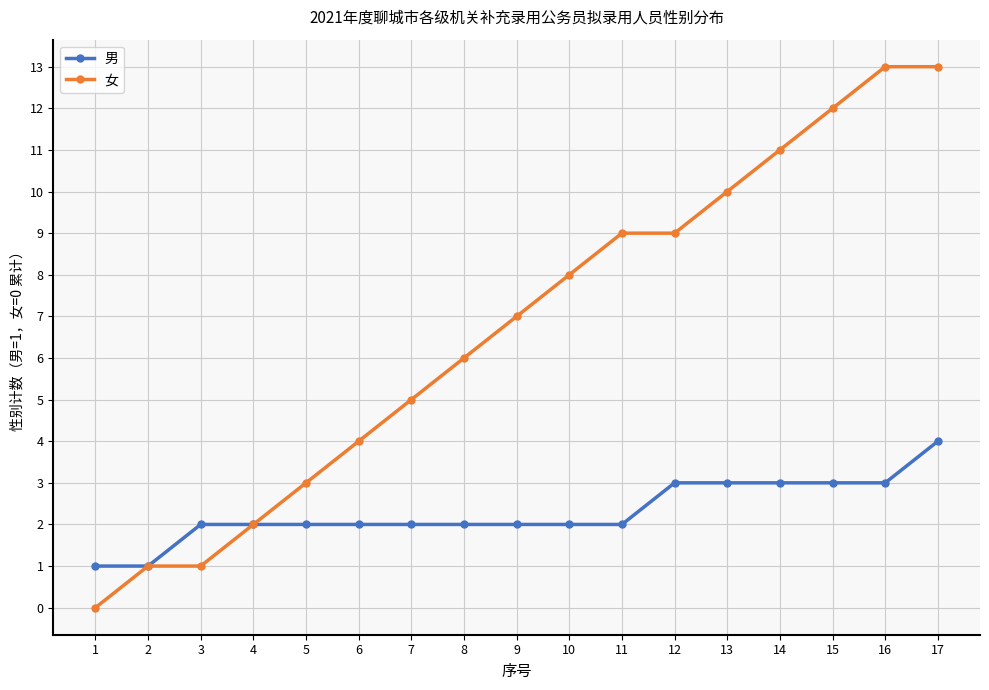

Reading left to right, what are all the values shown in this chart?

男: 1=1	2=1	3=2	4=2	5=2	6=2	7=2	8=2	9=2	10=2	11=2	12=3	13=3	14=3	15=3	16=3	17=4
女: 1=0	2=1	3=1	4=2	5=3	6=4	7=5	8=6	9=7	10=8	11=9	12=9	13=10	14=11	15=12	16=13	17=13